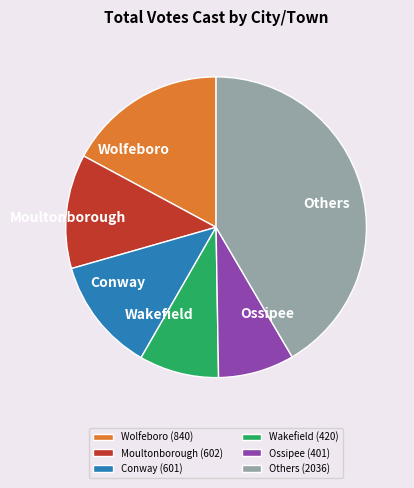

Is it true that Ossipee is 8% of the pie?

True